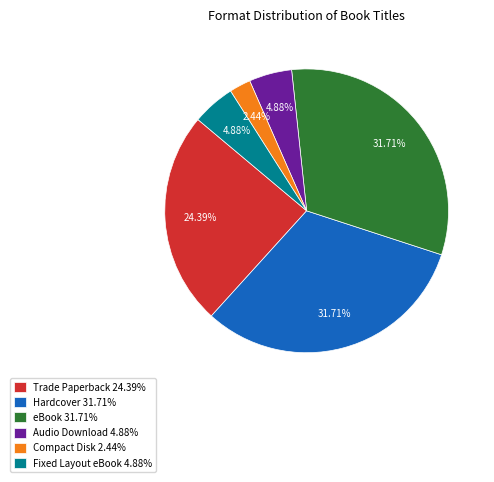

To the nearest percent, what portion does Hardcover represent?

32%